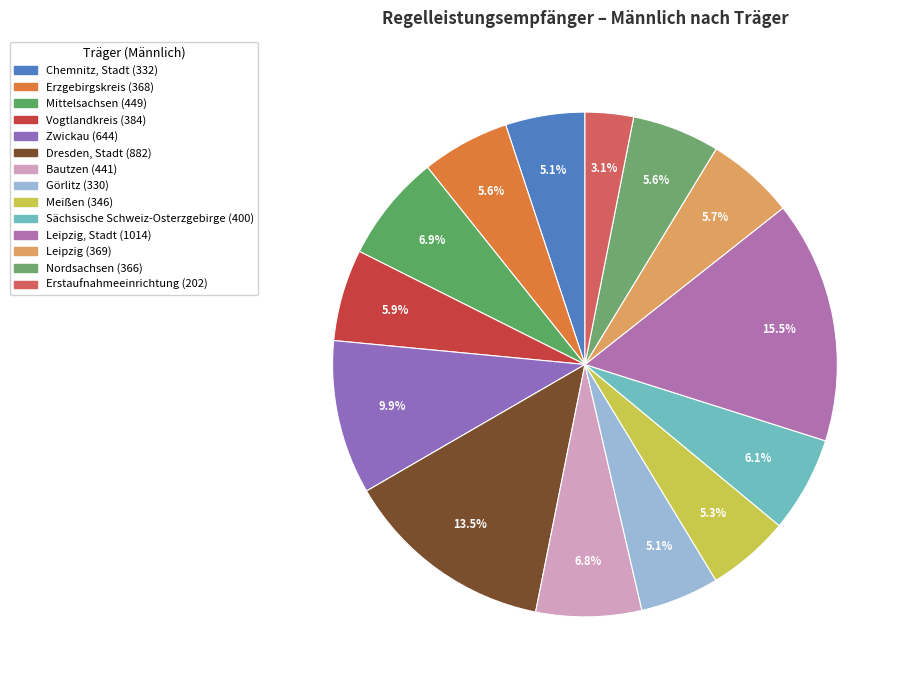

Rank the categories by value from lowest to highest.

Erstaufnahmeeinrichtung, Görlitz, Chemnitz, Stadt, Meißen, Nordsachsen, Erzgebirgskreis, Leipzig, Vogtlandkreis, Sächsische Schweiz-Osterzgebirge, Bautzen, Mittelsachsen, Zwickau, Dresden, Stadt, Leipzig, Stadt